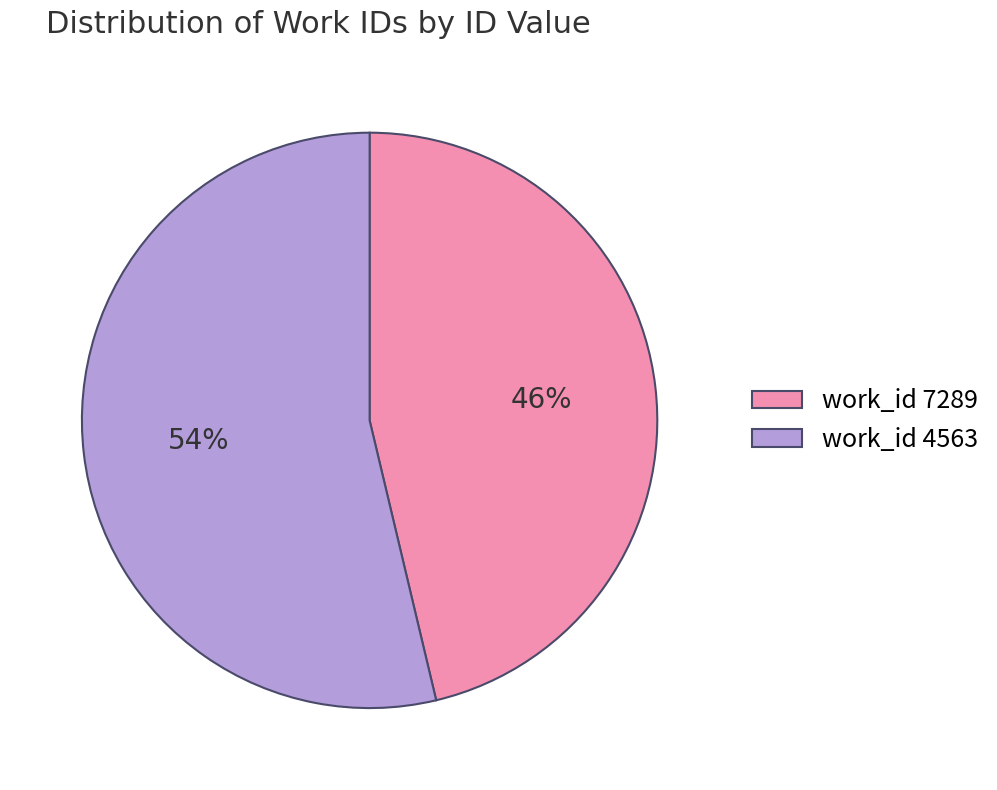

True or false: work_id 7289 accounts for 38% of the total.

False